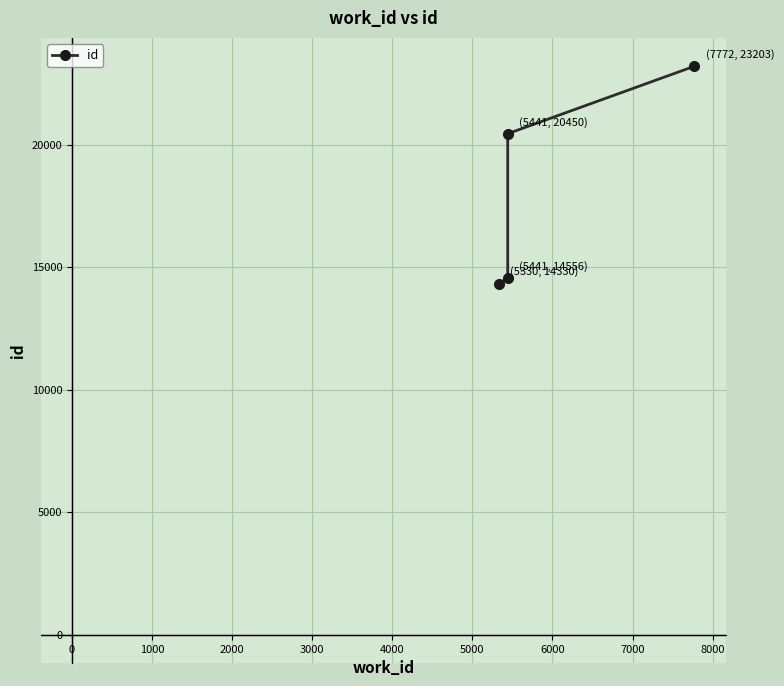

Approximately how many times larger is the value at 0 compared to 2000?

0.6